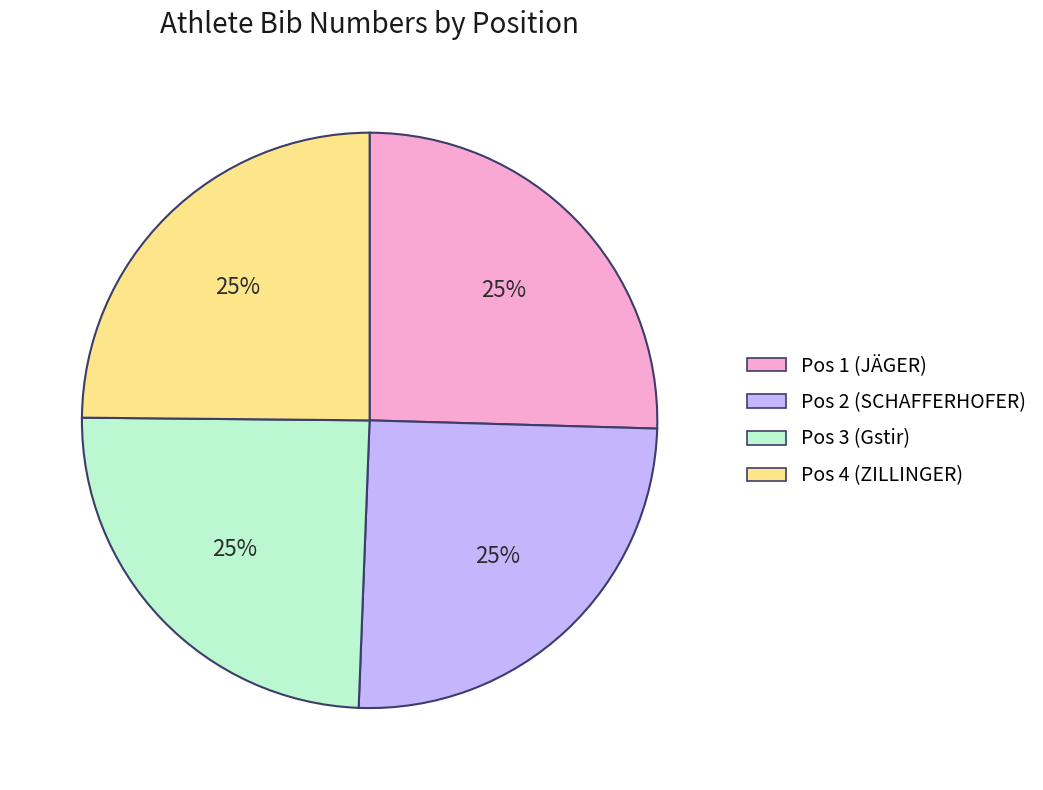

What is the ratio of the value at Pos 3 (Gstir) to the value at Pos 4 (ZILLINGER)?

1.0